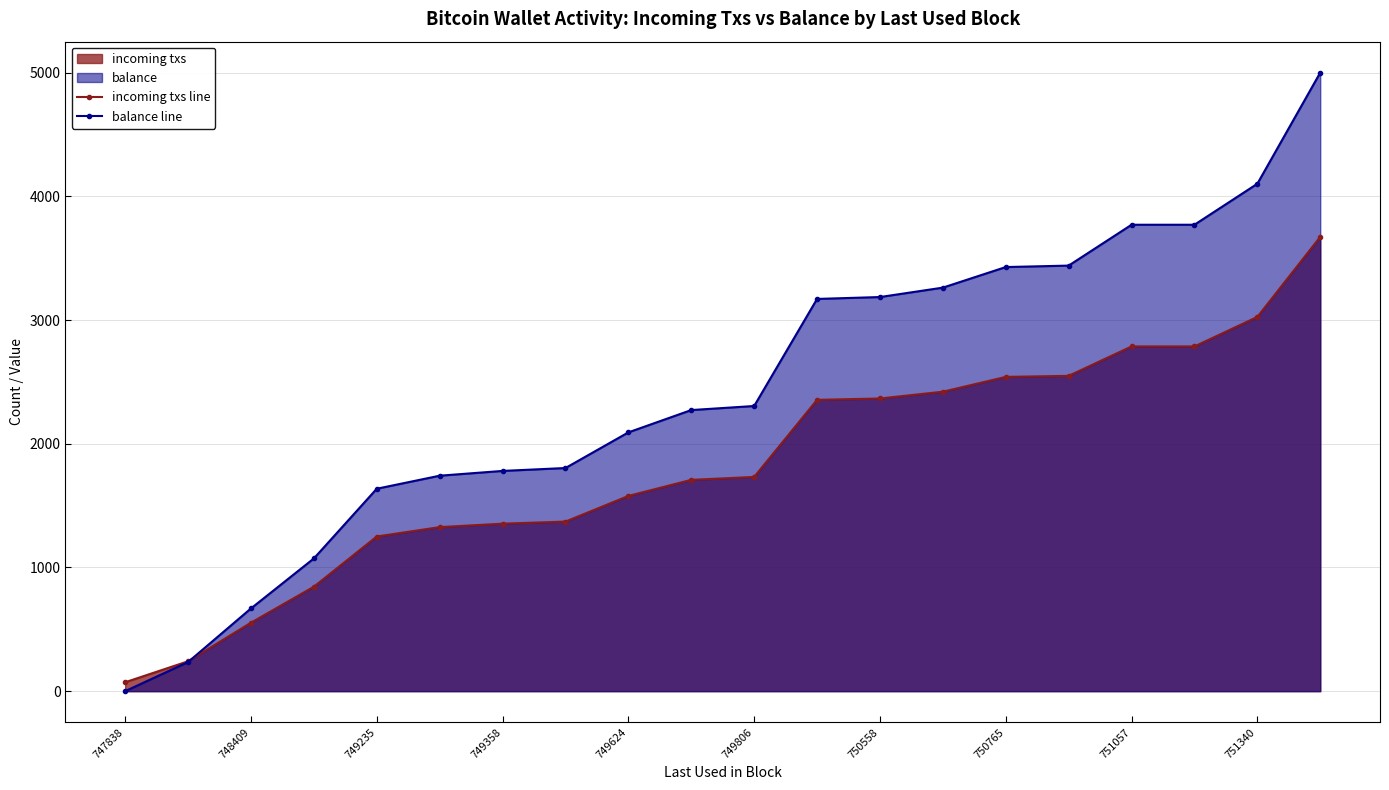

At which label does incoming txs line reach its minimum?

747838